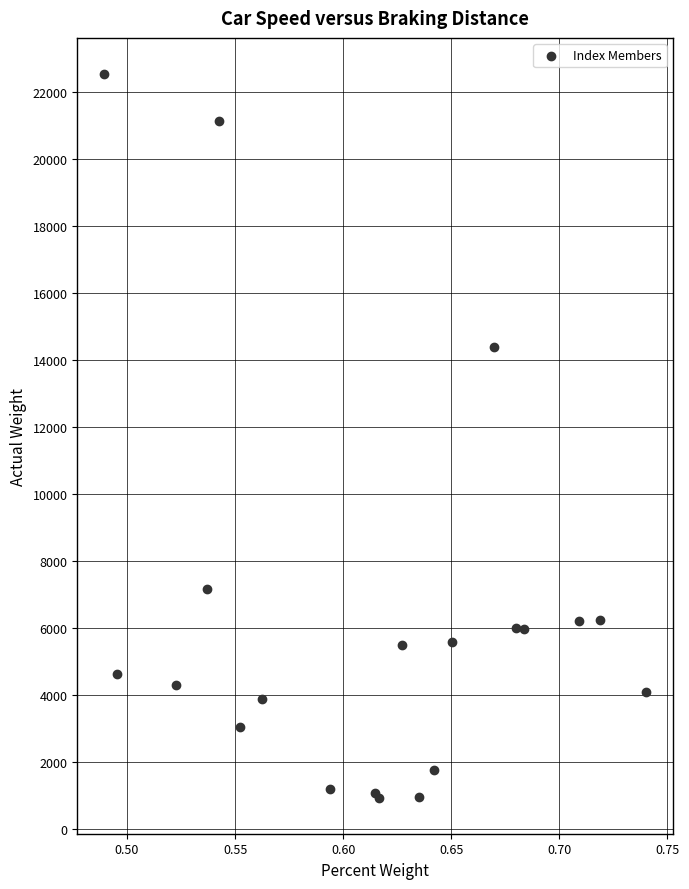

What Y value in the scatter plot is closest to 11738?

14382.0